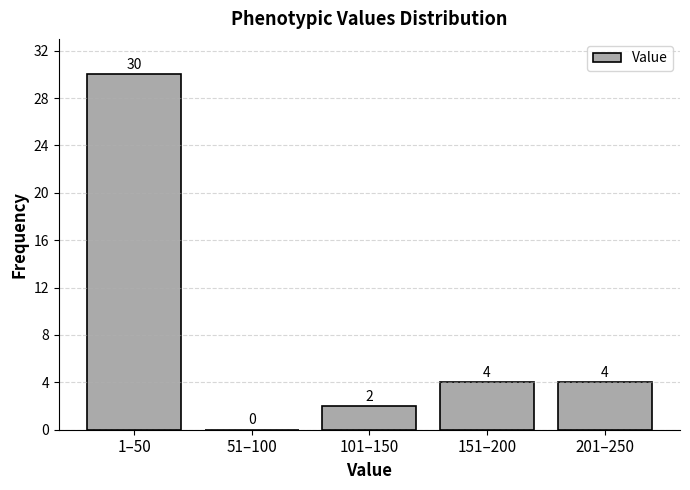

Reading left to right, extract all data points from this chart.

1–50=30	51–100=0	101–150=2	151–200=4	201–250=4